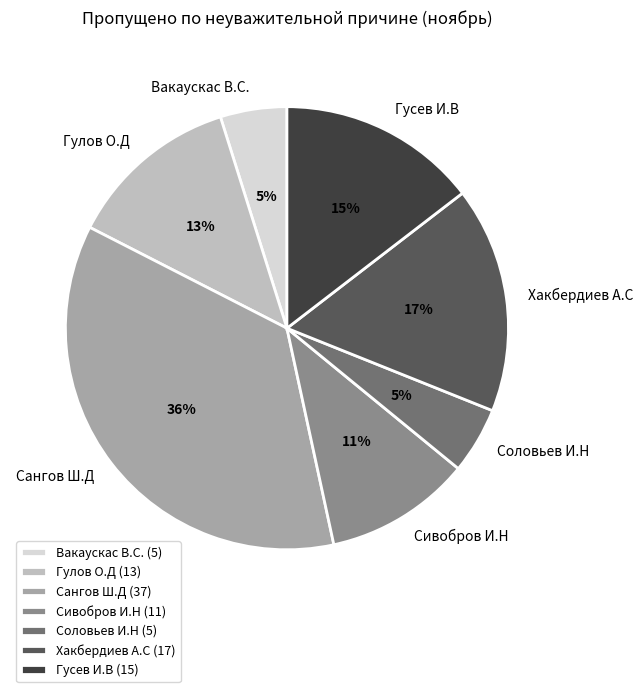

Which category has the biggest portion of the pie?

Сангов Ш.Д